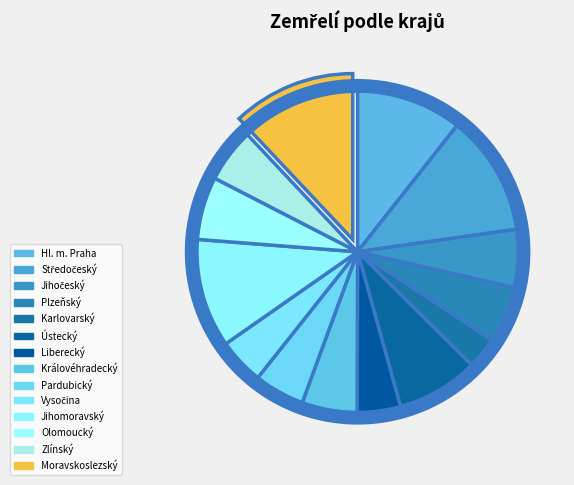

Between Královéhradecký and Zlínský, which is larger?

Královéhradecký